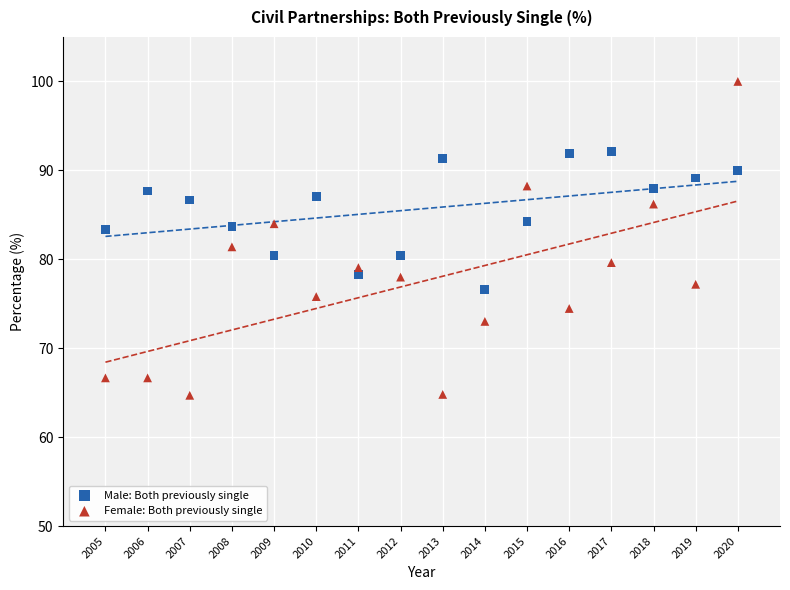

Which series contains the lowest Y value?

Female: Both previously single